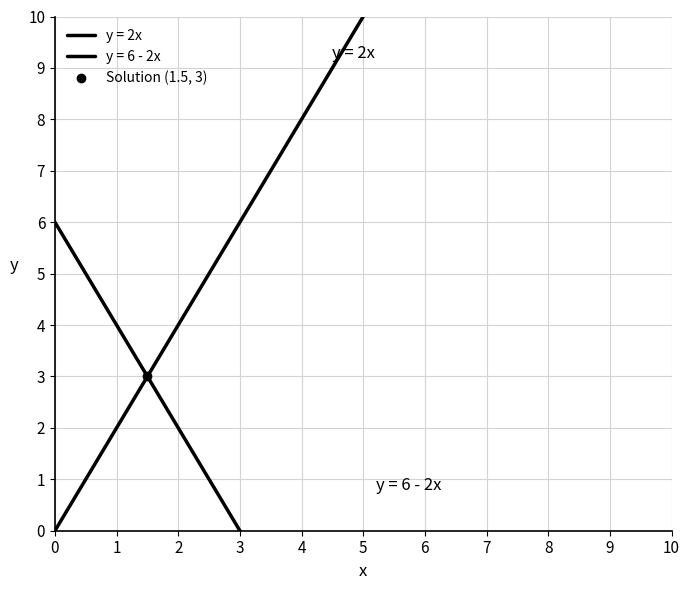

How many positive values does the y = 2x series have?

5